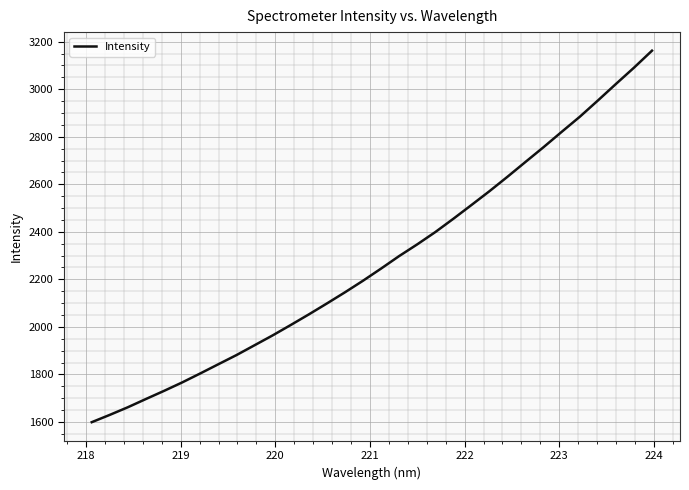

Count the number of categories in the chart.

32